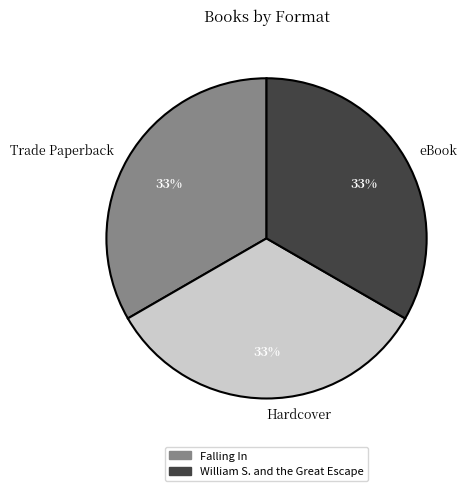

True or false: Hardcover accounts for 33% of the total.

True